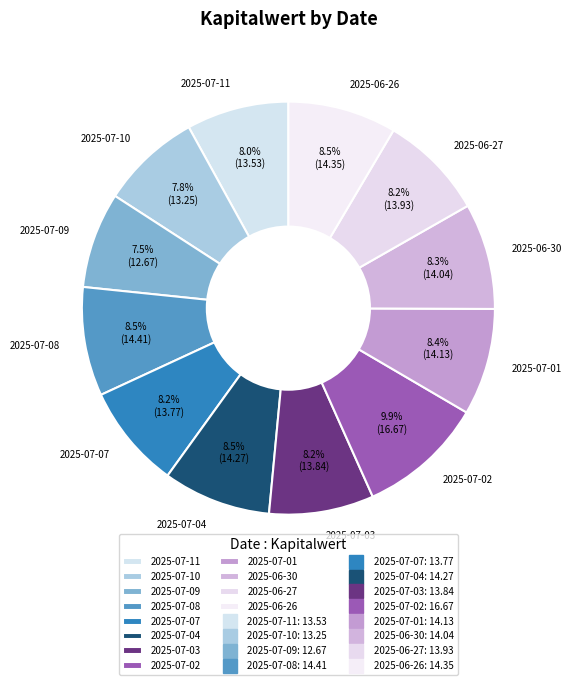

Is it true that 2025-07-07 is 8% of the pie?

True